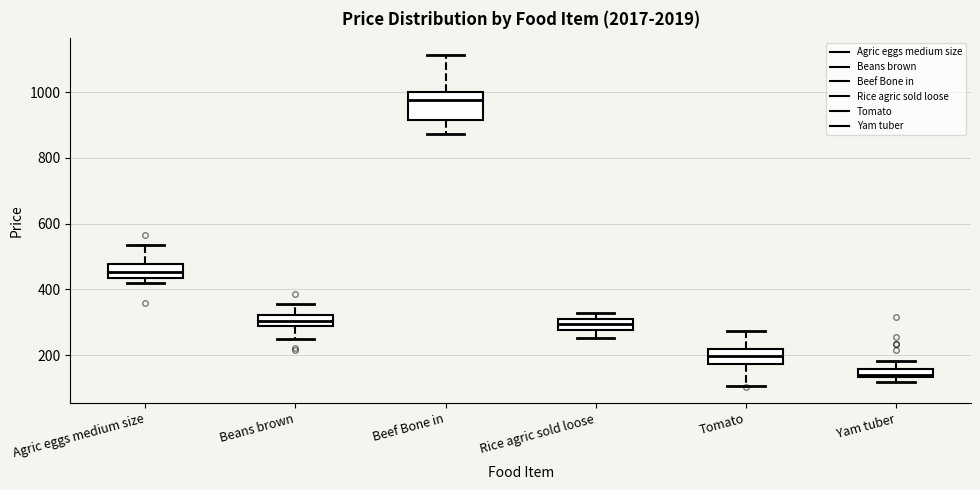

Which box's median line is the lowest?

Yam tuber